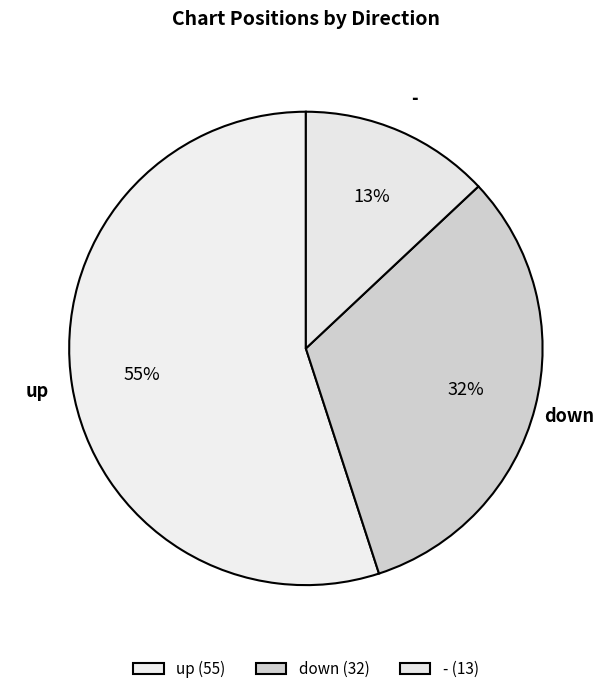

Approximately how many times larger is the value at up compared to -?

4.2